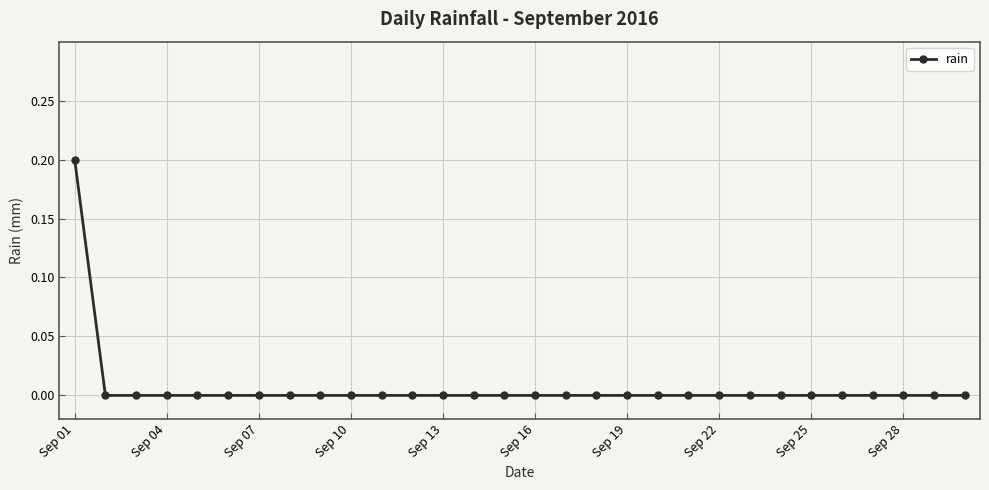

How many values are between 0 and 1?

30